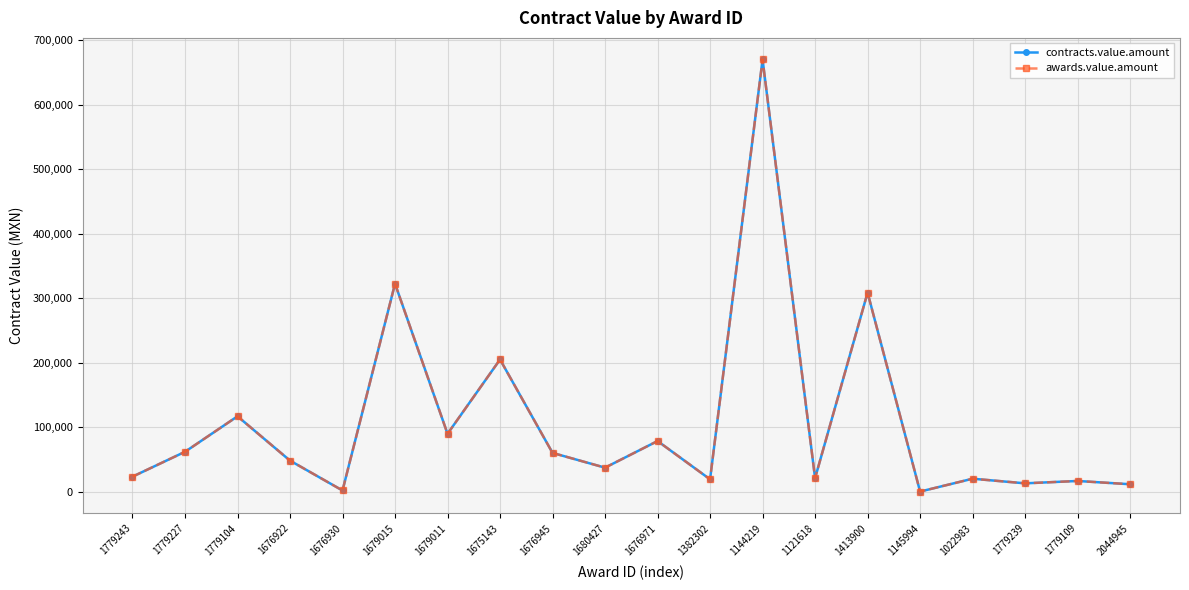

Is this an area chart (filled region under the line)?

No